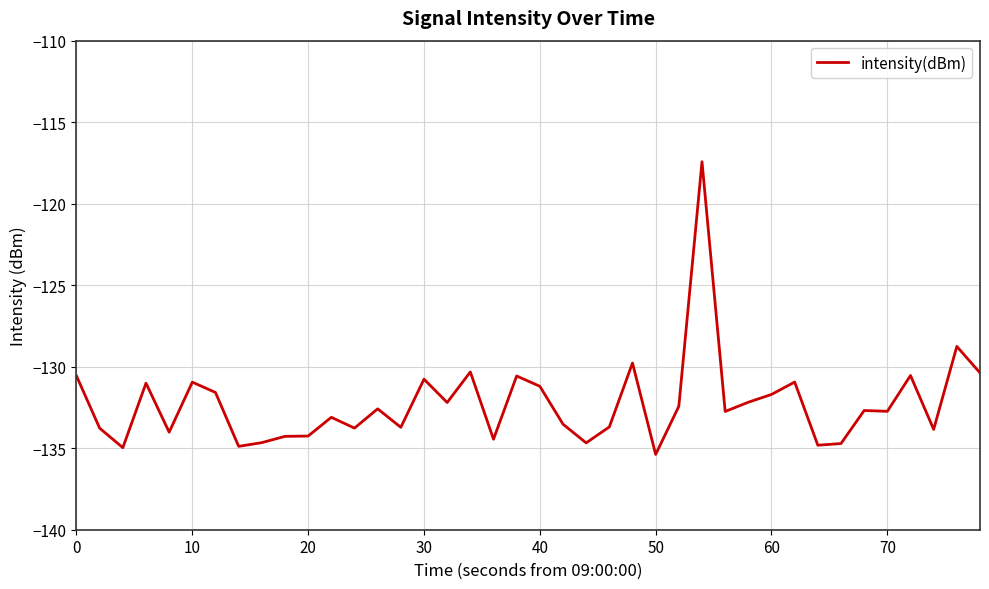

What is the difference between the maximum and minimum values?

18.0